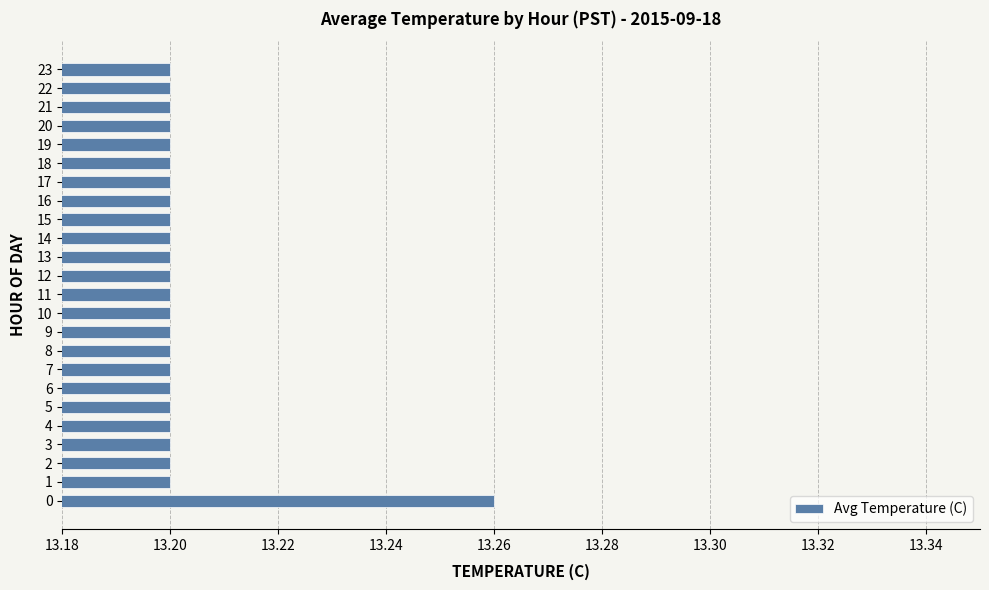

Does the chart contain stacked bars?

No